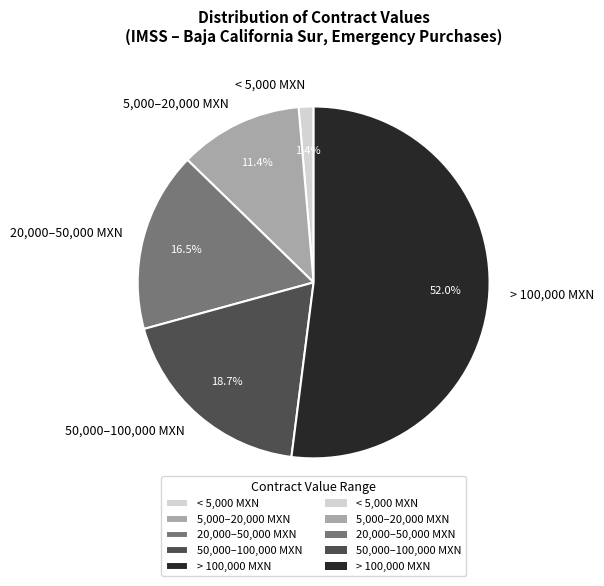

Count the number of slices in the pie.

5